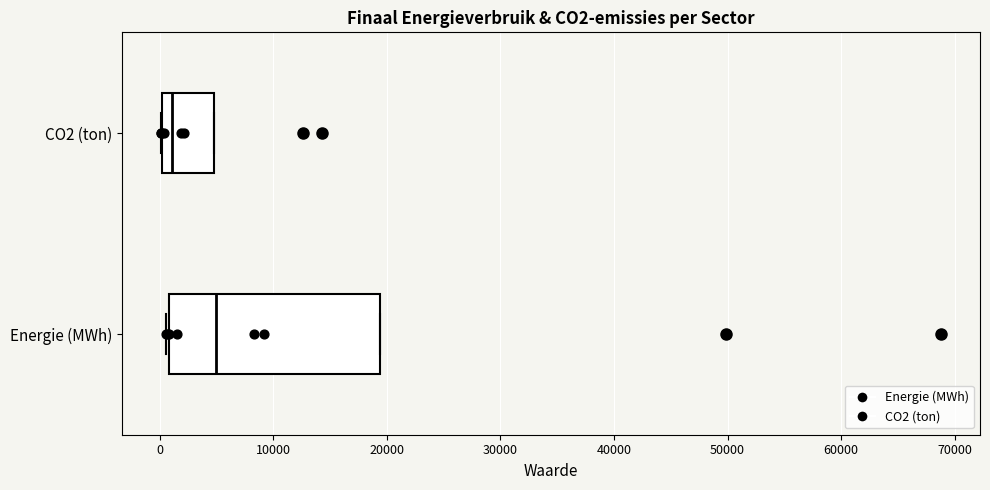

Which box's median line is the furthest to the left?

CO2 (ton)